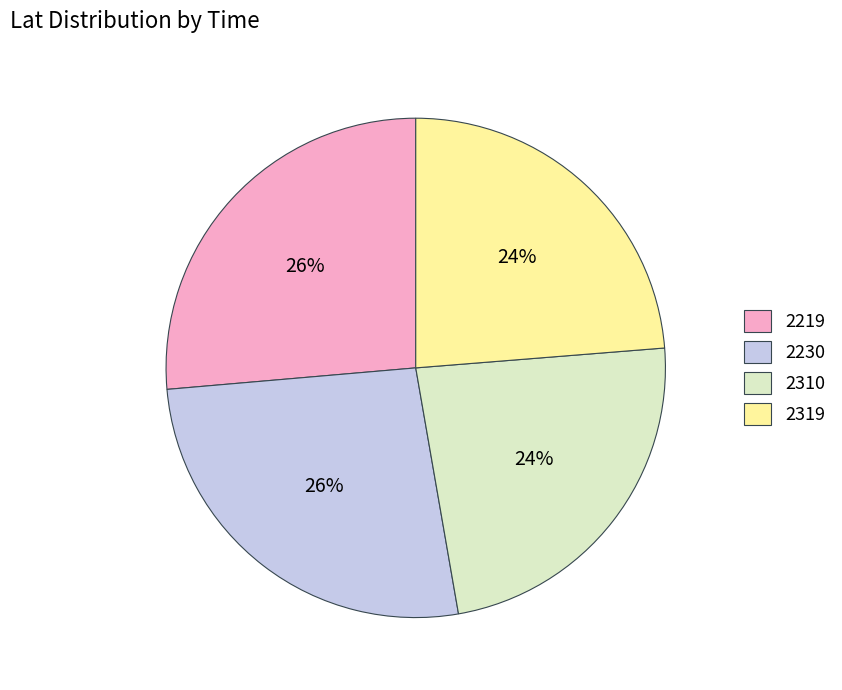

What is the ratio of the value at 2230 to the value at 2319?

1.1